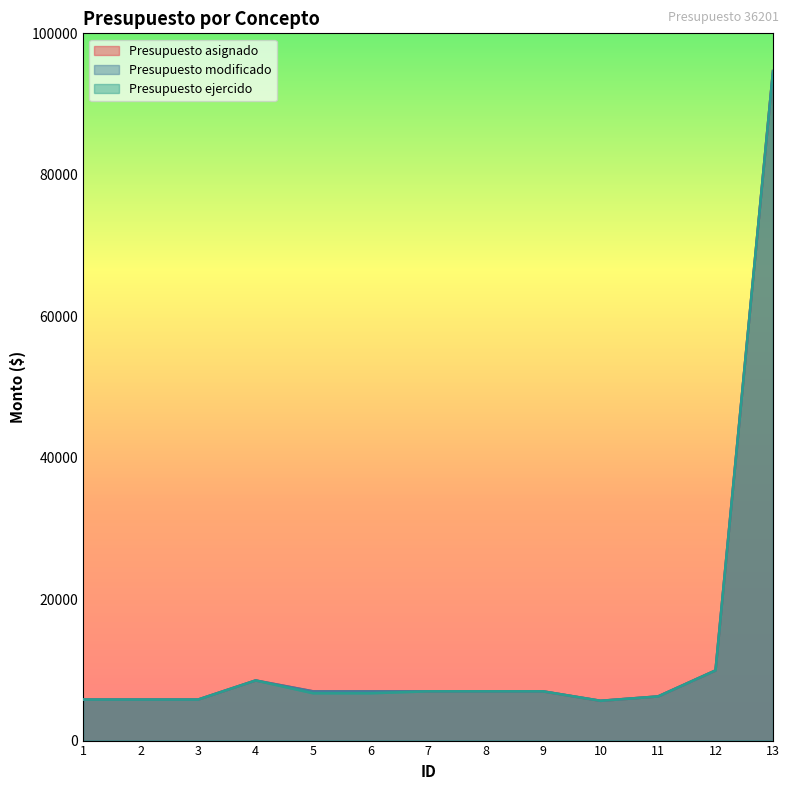

How many data points in Presupuesto modificado are less than 6960?

5